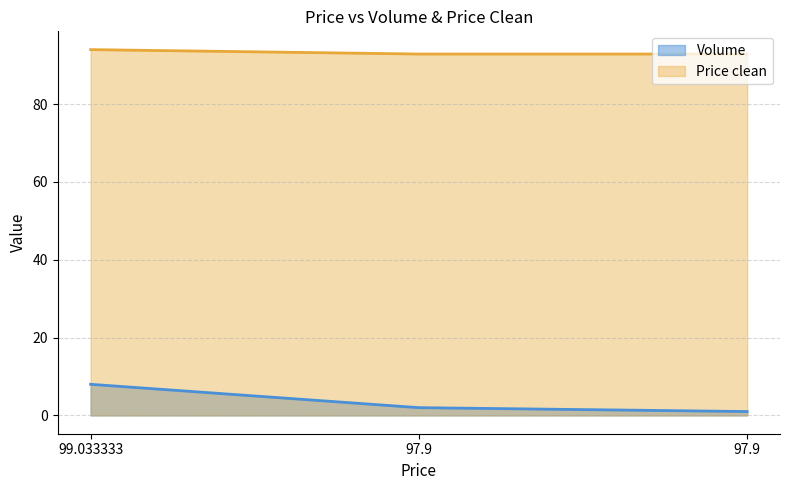

Does the chart have visible grid lines?

Yes